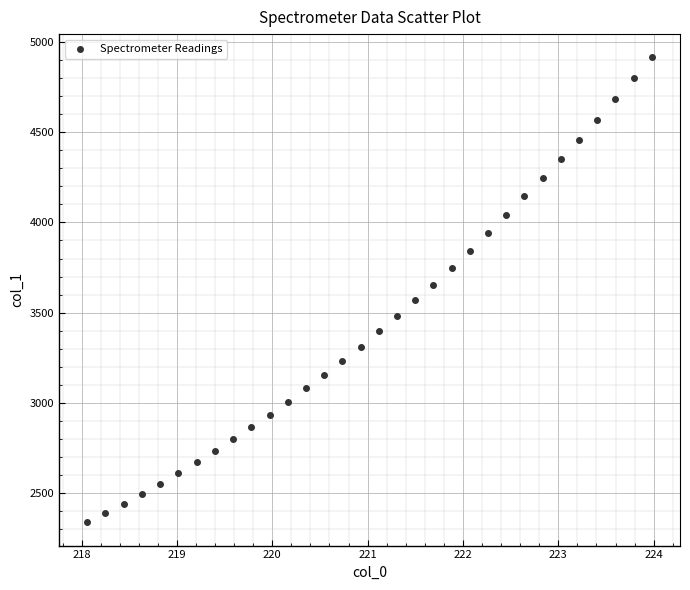

What is the range of Y values (max minus min)?

2575.2